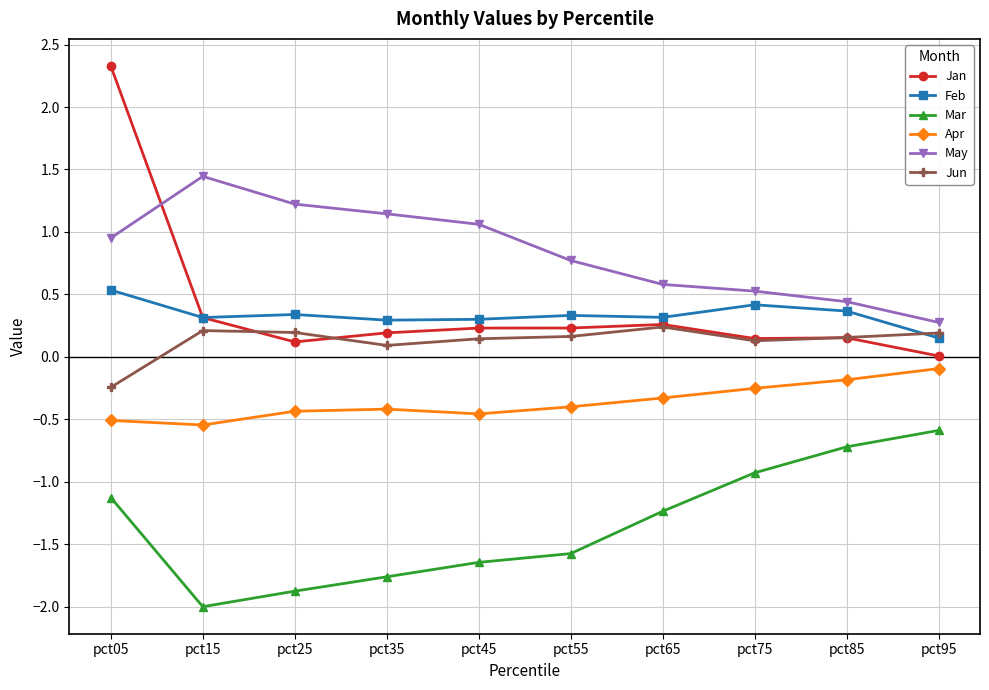

What is the lowest value of the May series?

0.3